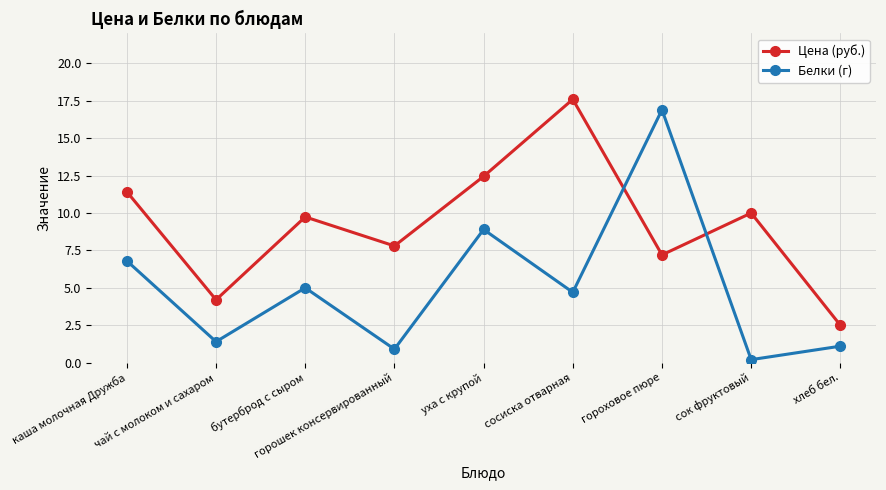

At which category does Цена (руб.) reach its first local peak?

бутерброд с сыром